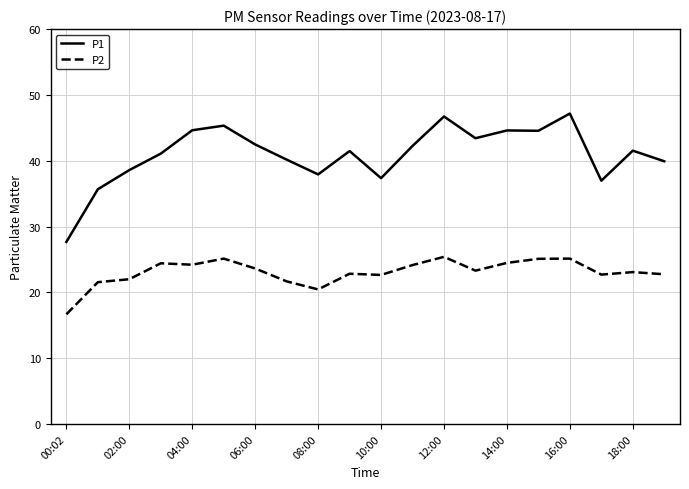

Rank the series by their average value, from lowest to highest.

P2, P1